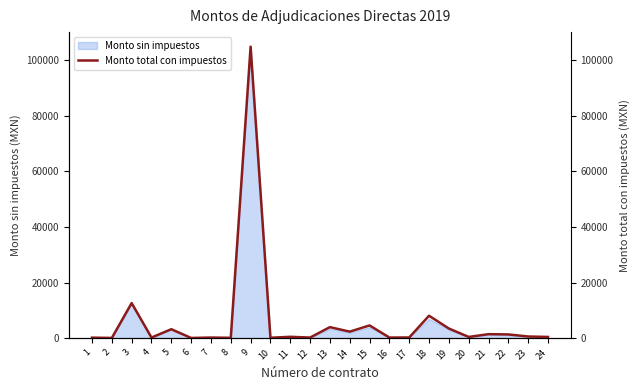

Reading right to left, list all the values displayed in this chart.

24=420.0	23=580.0	22=1318.8	21=1421.5	20=420.0	19=3450.0	18=8038.8	17=231.0	16=200.0	15=4561.6	14=2320.0	13=3946.3	12=200.0	11=469.0	10=130.0	9=104823.4	8=108.0	7=199.0	6=54.0	5=3200.0	4=200.0	3=12600.0	2=59.0	1=170.0